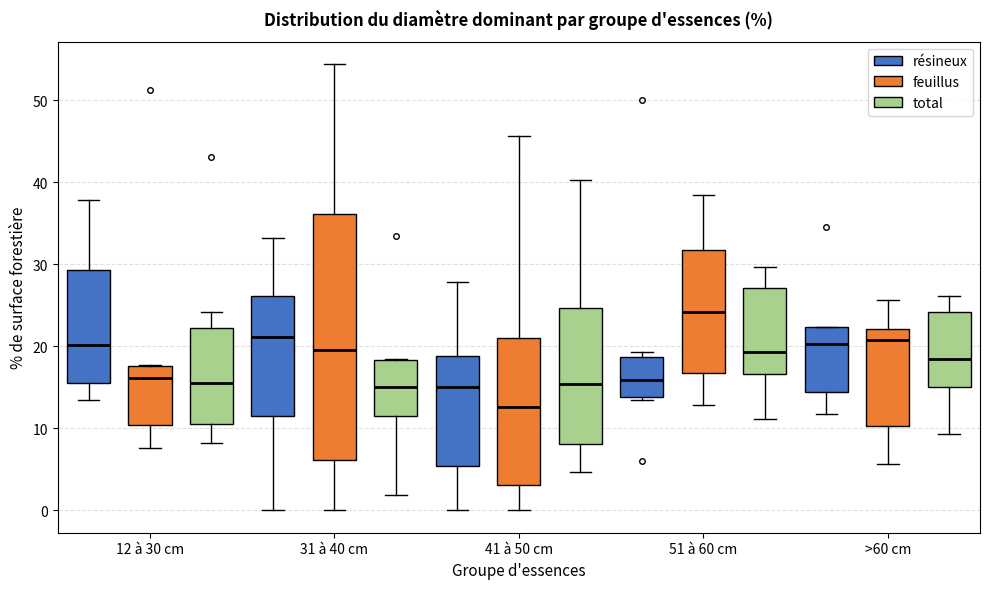

Reading left to right, read every box against the y-axis: the position of its median line, the range the box covers, and the ends of its whiskers. The values are not printed on the chart, so give them approximately, as read against the axis.

12 à 30 cm (résineux): median 20, box 15 to 29, whiskers 14 to 38
12 à 30 cm (feuillus): median 16, box 10 to 18, whiskers 8 to 18
12 à 30 cm (total): median 16, box 11 to 22, whiskers 8 to 24
31 à 40 cm (résineux): median 21, box 12 to 26, whiskers 0 to 33
31 à 40 cm (feuillus): median 20, box 6 to 36, whiskers 0 to 54
31 à 40 cm (total): median 15, box 11 to 18, whiskers 2 to 18
41 à 50 cm (résineux): median 15, box 5 to 19, whiskers 0 to 28
41 à 50 cm (feuillus): median 13, box 3 to 21, whiskers 0 to 46
41 à 50 cm (total): median 15, box 8 to 25, whiskers 5 to 40
51 à 60 cm (résineux): median 16, box 14 to 19, whiskers 13 to 19 (just above the box's upper edge)
51 à 60 cm (feuillus): median 24, box 17 to 32, whiskers 13 to 38
51 à 60 cm (total): median 19, box 17 to 27, whiskers 11 to 30
>60 cm (résineux): median 20, box 14 to 22, whiskers 12 to 22
>60 cm (feuillus): median 21, box 10 to 22, whiskers 6 to 26
>60 cm (total): median 19, box 15 to 24, whiskers 9 to 26